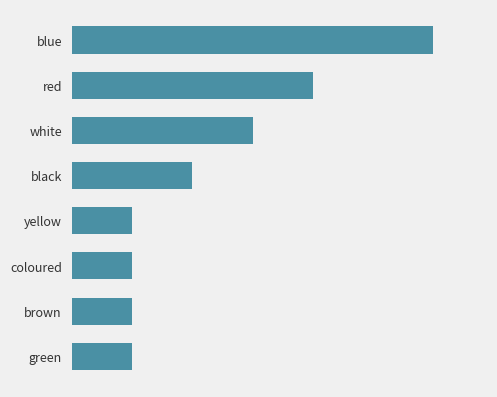

Are the bars horizontal?

Yes